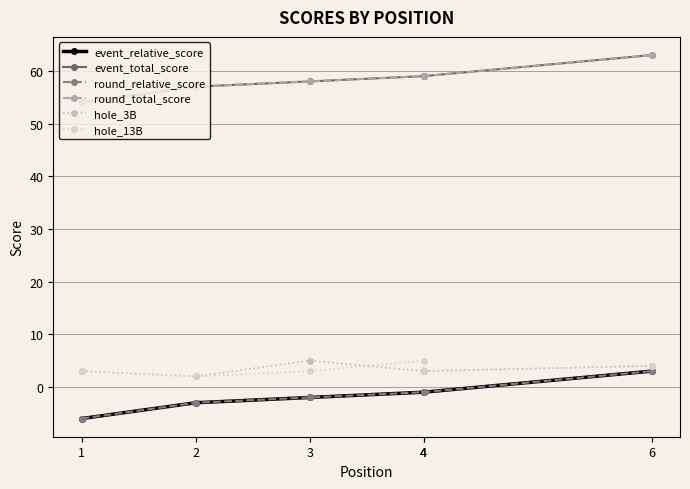

True or false: event_relative_score has a value of 5 at 6.

False